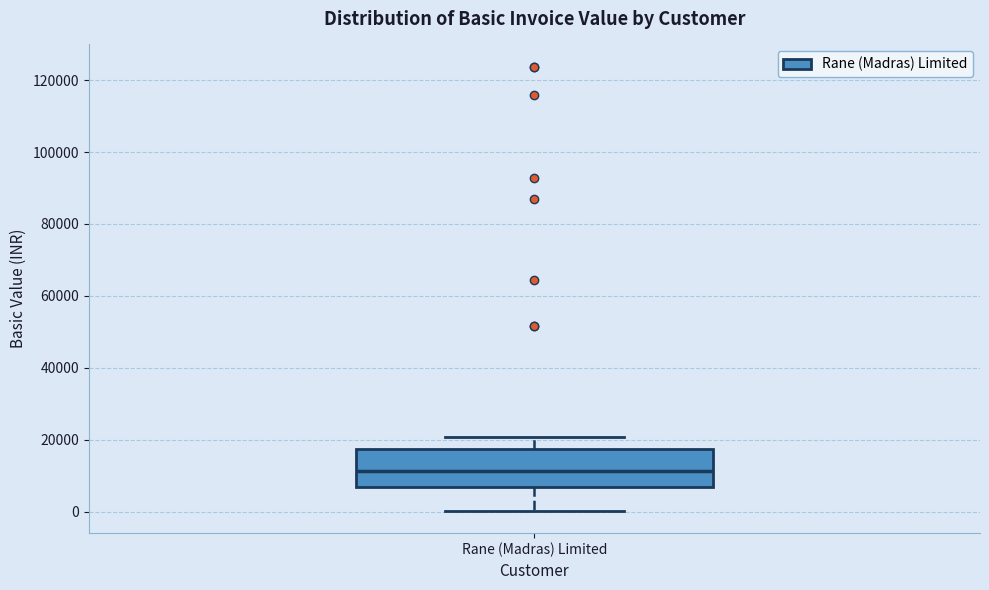

Read this box plot against the y-axis: the position of the median line, the range covered by the box, and the ends of both whiskers. The values are not printed on the chart, so give them approximately, as read against the axis.

median 12000, box 6000 to 18000, whiskers 0 to 20000